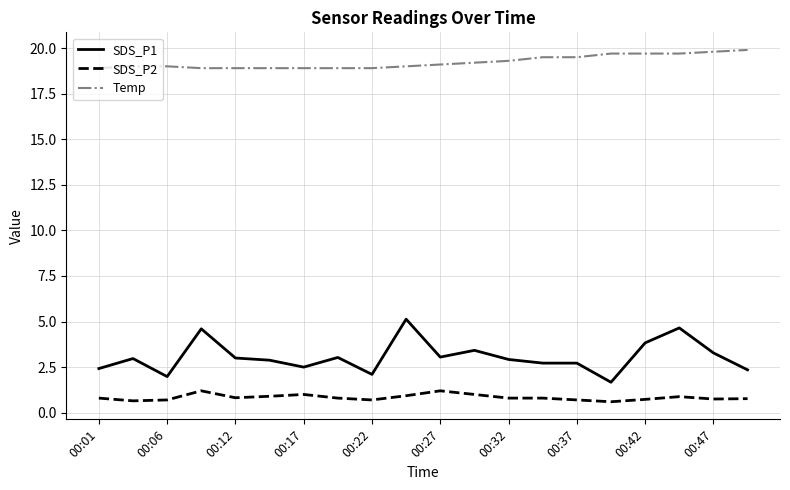

List the series in order of their peak value, highest first.

Temp, SDS_P1, SDS_P2